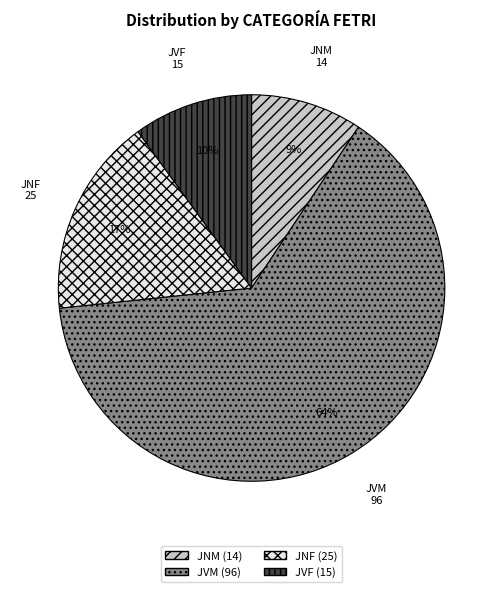

Rank the categories by value from highest to lowest.

JVM, JNF, JVF, JNM